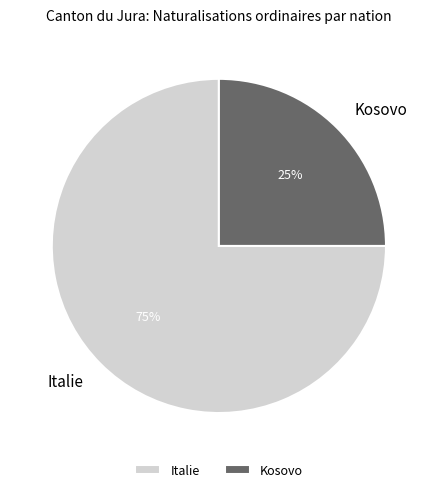

Which category has the biggest portion of the pie?

Italie